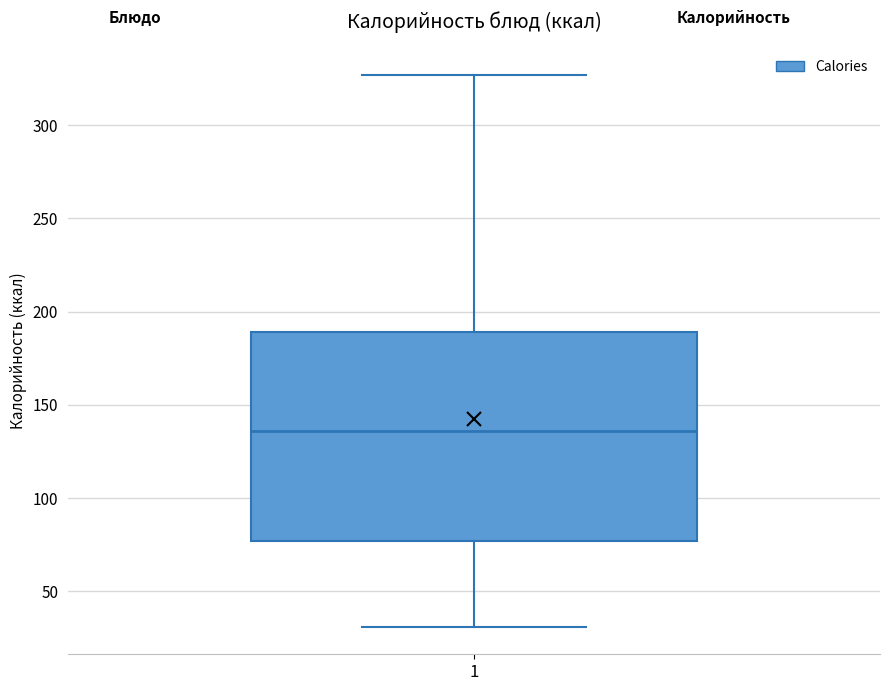

Read this box plot against the y-axis: the position of the median line, the range covered by the box, and the ends of both whiskers. The values are not printed on the chart, so give them approximately, as read against the axis.

median 135, box 75 to 190, whiskers 30 to 325